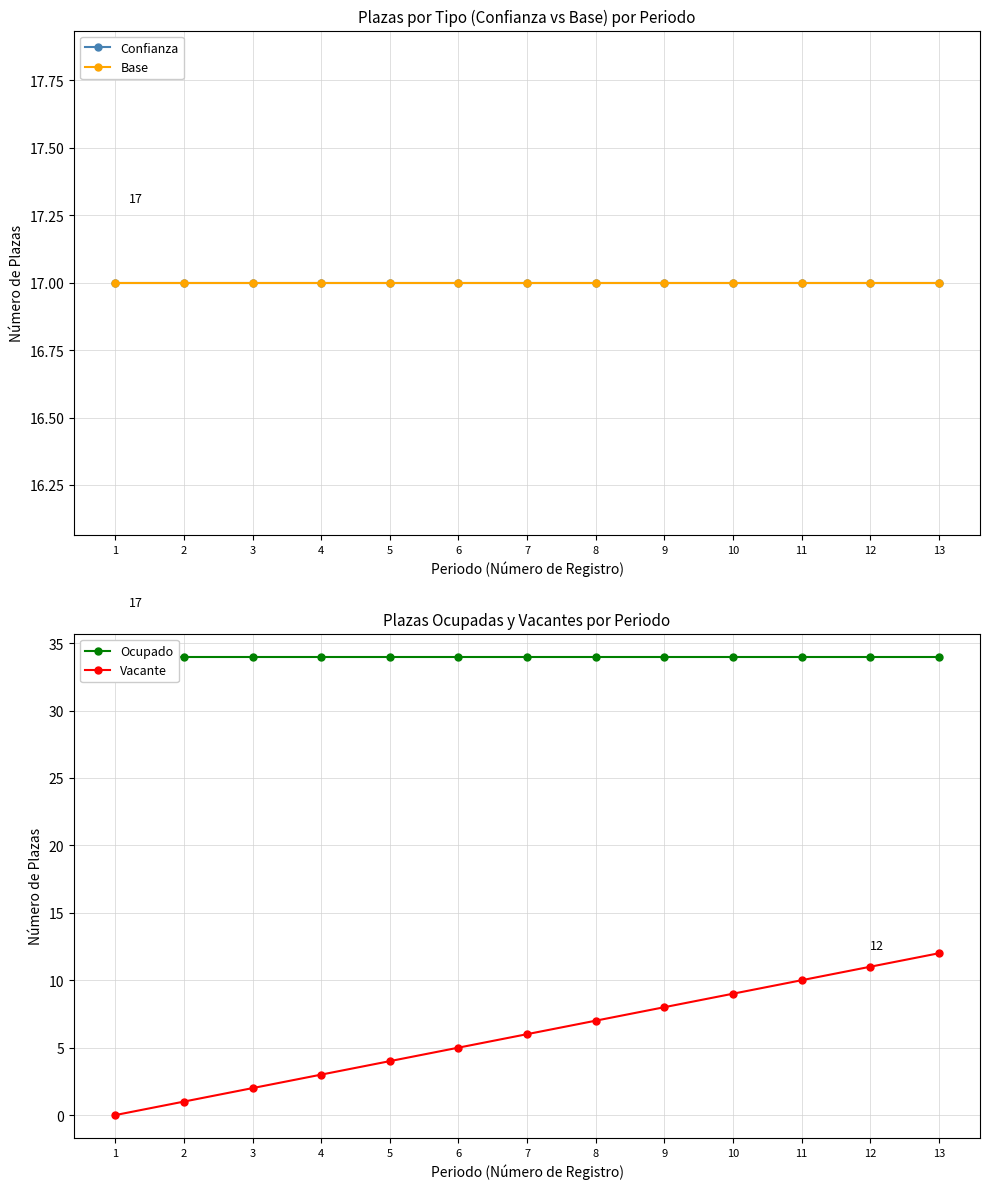

Is it true that Vacante equals 12 at 13?

True